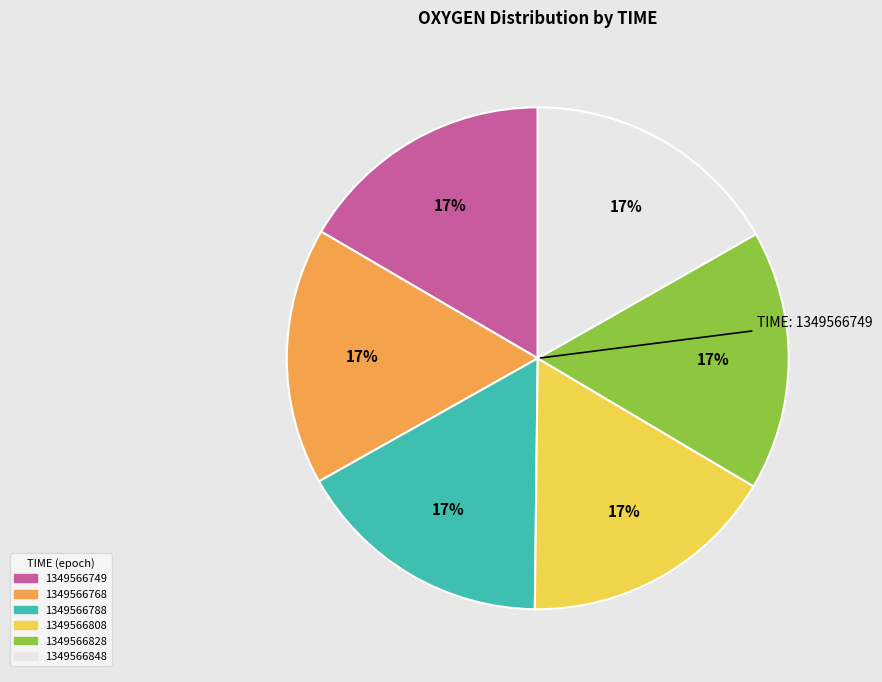

Is 1349566848 the majority of the pie?

No